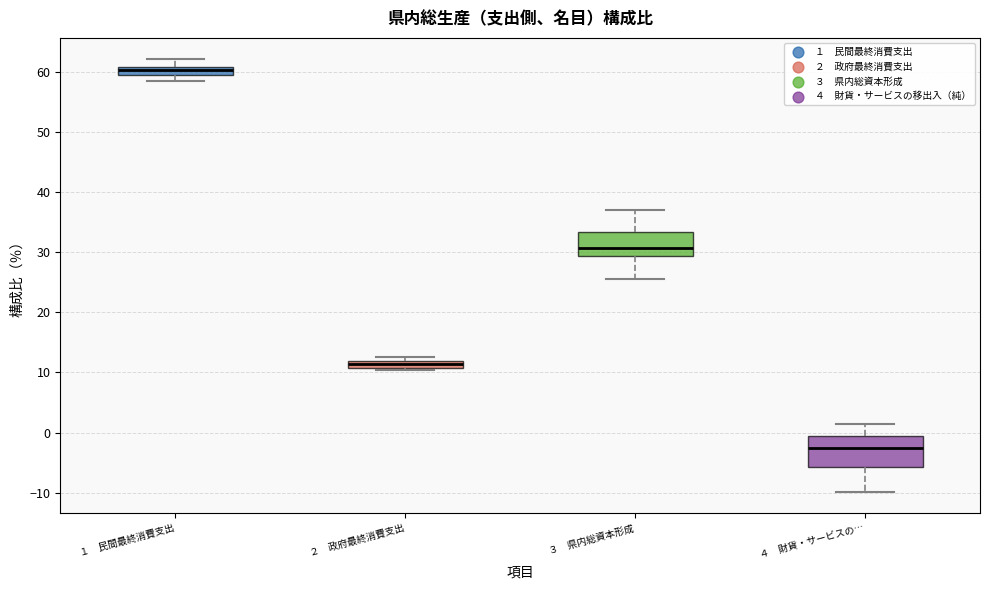

Where is the upper edge of the box for ３ 県内総資本形成 on the y-axis? The values are not printed on the chart, so give them approximately, as read against the axis.

33